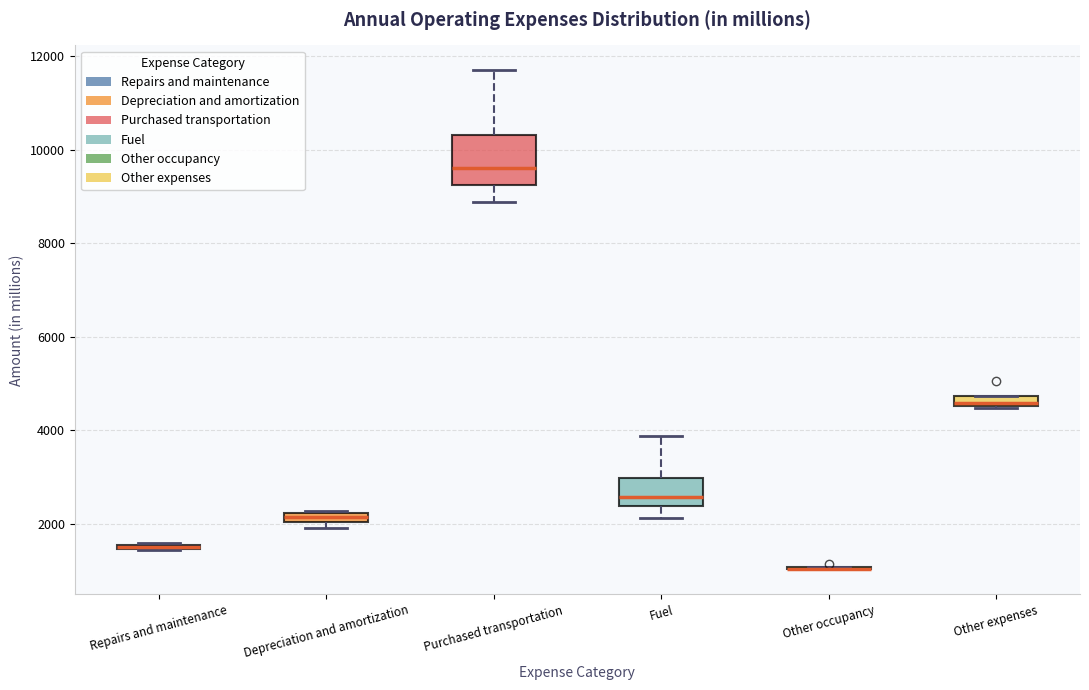

Where is the lower edge of the box for Repairs and maintenance on the y-axis? The values are not printed on the chart, so give them approximately, as read against the axis.

1400